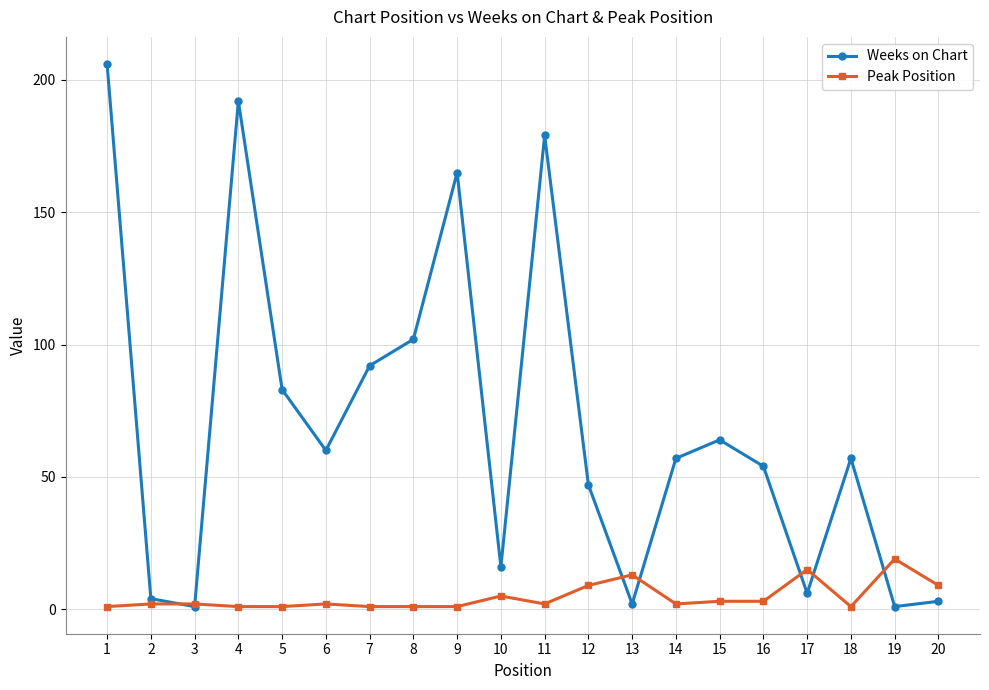

Rank the series at 12 from highest to lowest value.

Weeks on Chart, Peak Position